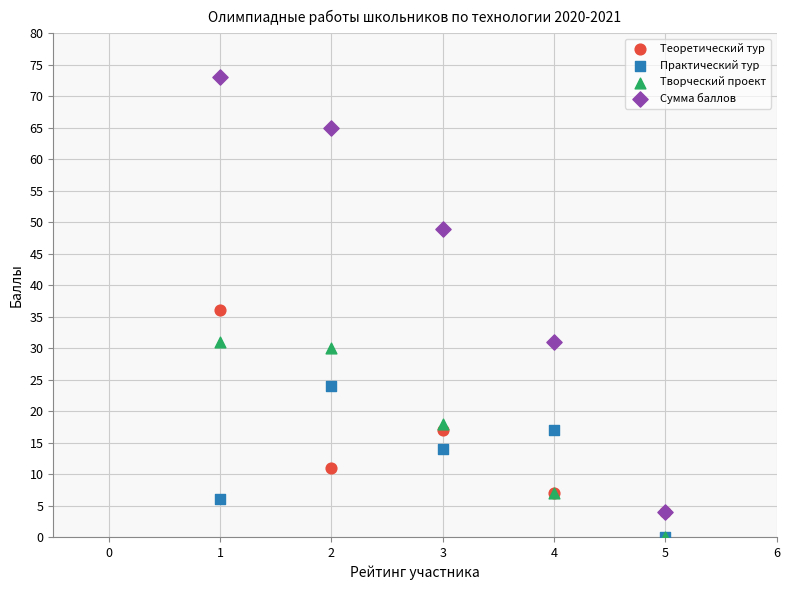

Which series contains the highest Y value?

Сумма баллов